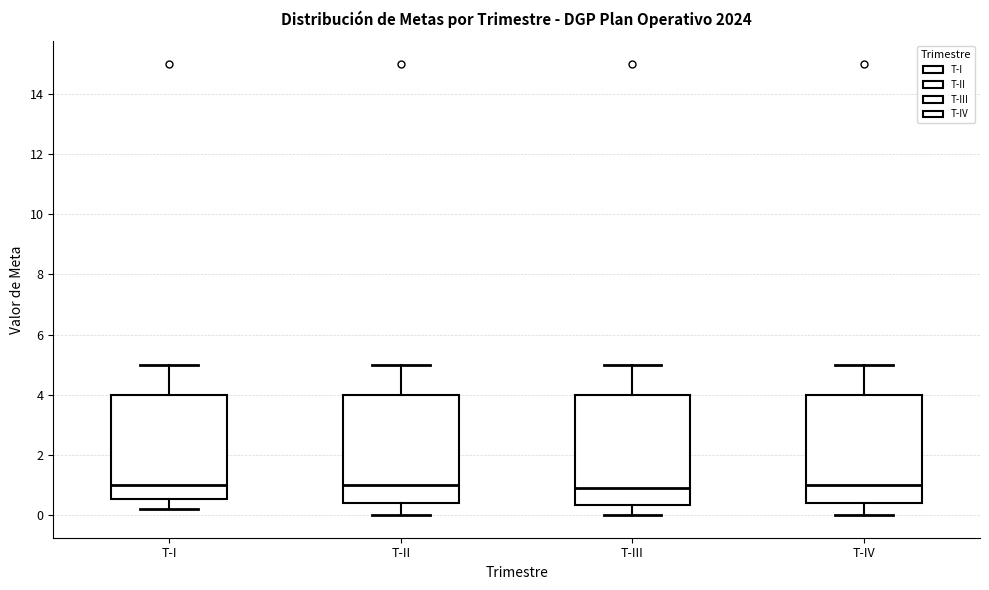

Reading left to right, read every box against the y-axis: the position of its median line, the range the box covers, and the ends of its whiskers. The values are not printed on the chart, so give them approximately, as read against the axis.

T-I: median 1.0, box 0.6 to 4.0, whiskers 0.2 to 5.0
T-II: median 1.0, box 0.4 to 4.0, whiskers 0.0 to 5.0
T-III: median 1.0, box 0.4 to 4.0, whiskers 0.0 to 5.0
T-IV: median 1.0, box 0.4 to 4.0, whiskers 0.0 to 5.0